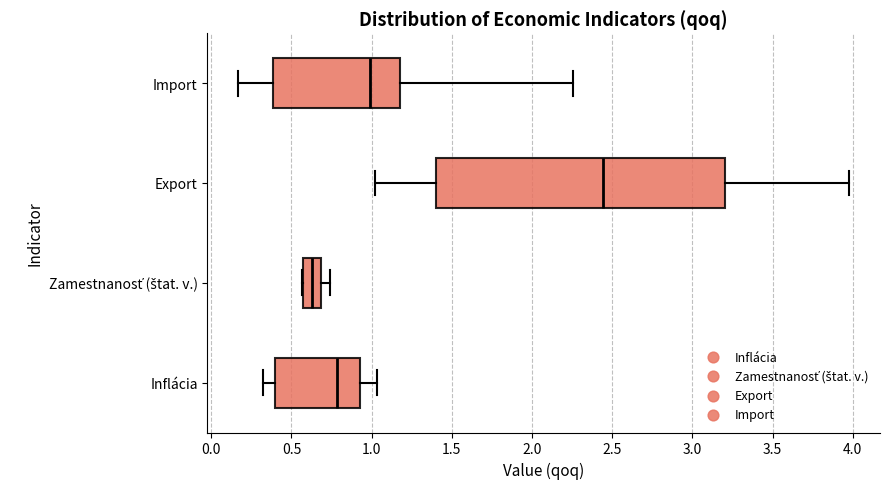

Reading bottom to top, transcribe this box plot: for each box, give where its median line is, the range the box spans, and where its two whiskers end, as read against the x-axis. The values are not printed on the chart, so give them approximately, as read against the axis.

Inflácia: median 0.80, box 0.40 to 0.95, whiskers 0.30 to 1.05
Zamestnanosť (štat. v.): median 0.65, box 0.55 to 0.70, whiskers 0.55 to 0.75
Export: median 2.45, box 1.40 to 3.20, whiskers 1.00 to 4.00
Import: median 1.00, box 0.40 to 1.20, whiskers 0.15 to 2.25